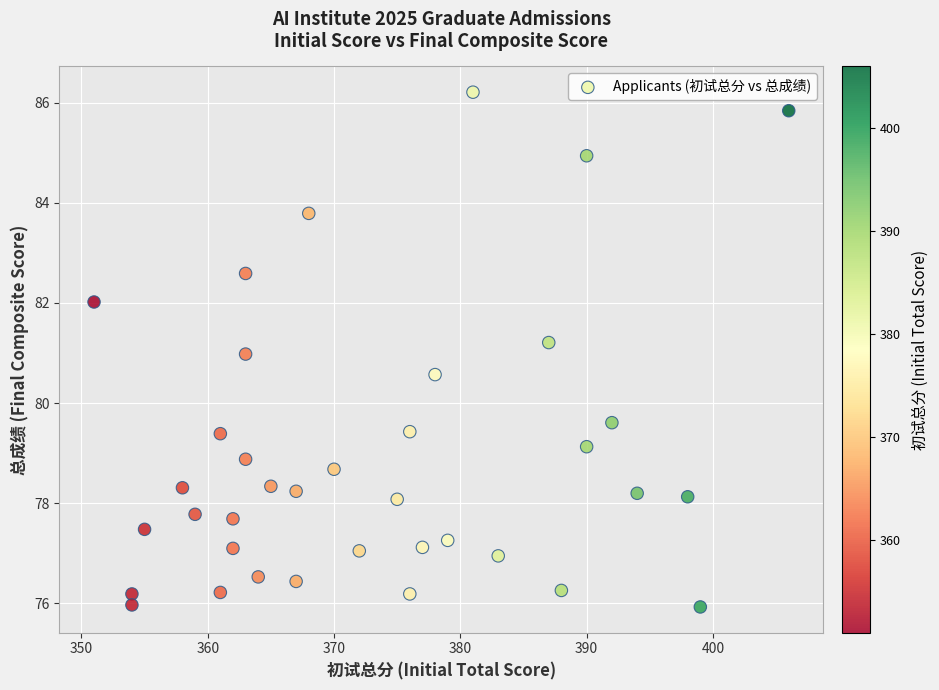

What is the range of Y values (max minus min)?

10.3